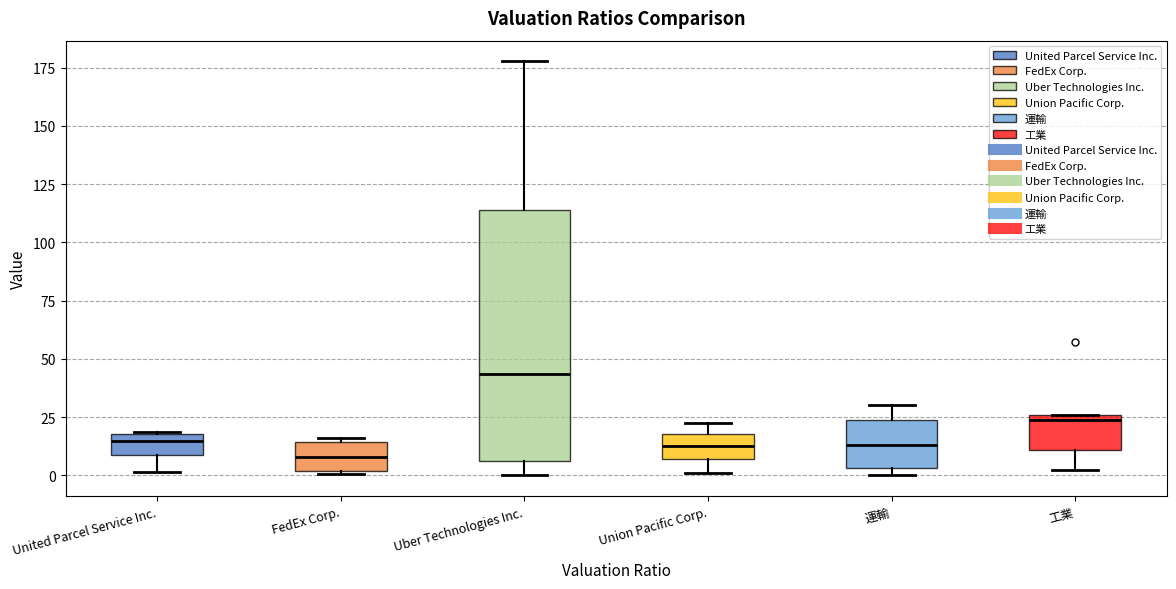

Comparing the boxes themselves (not the whiskers), which one is the tallest?

Uber Technologies Inc.